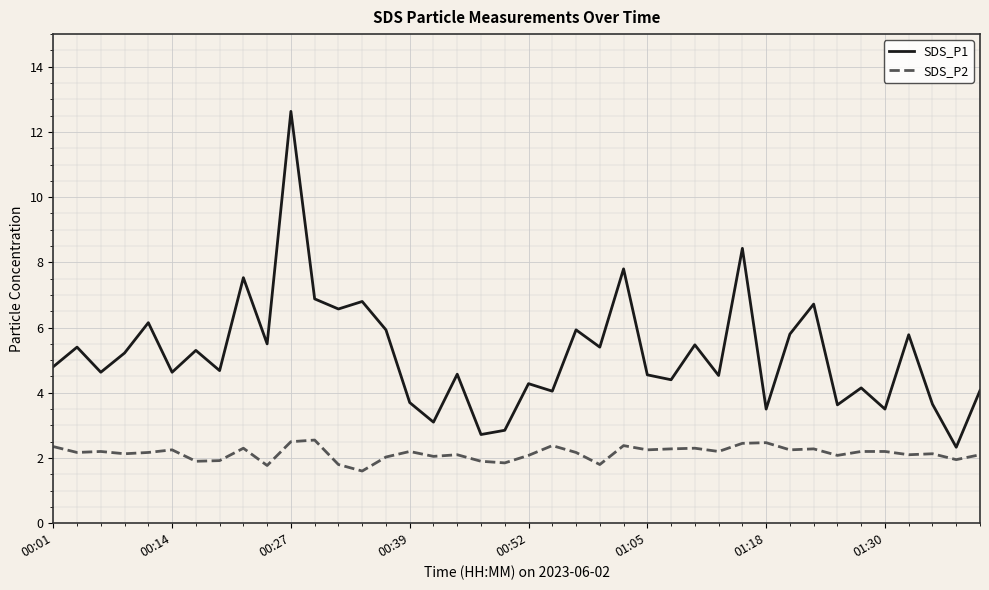

Does the chart display data point markers on the line(s)?

No